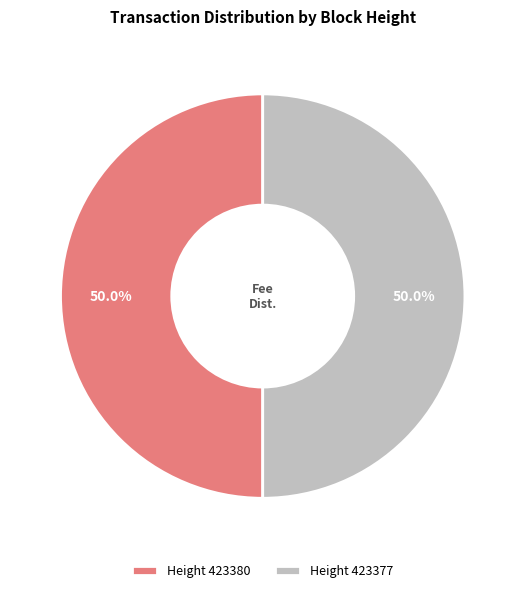

What is the ratio of the value at Height 423380 to the value at Height 423377?

1.0